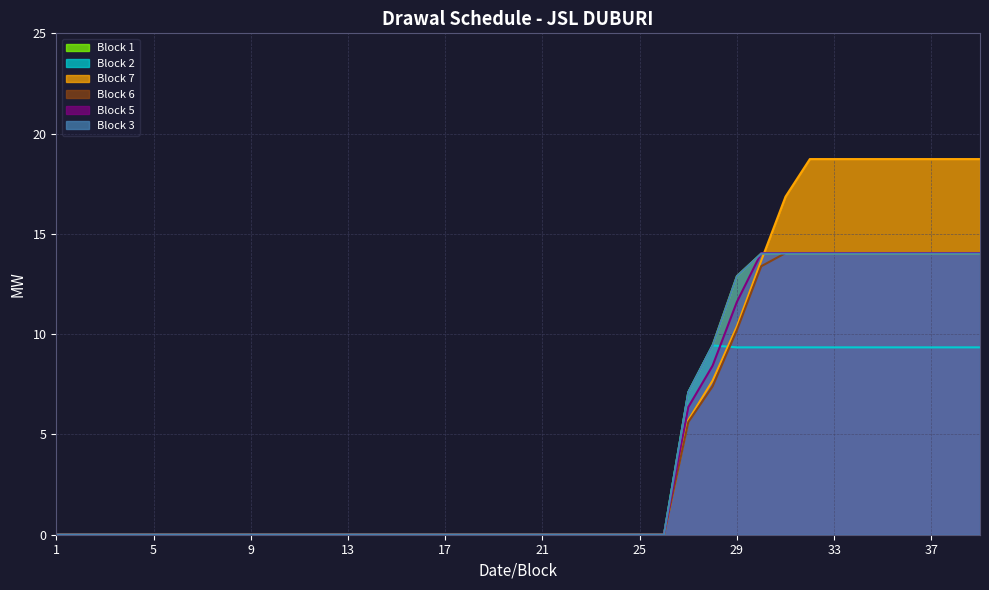

How many values in the Block 2 series exceed 0?

13